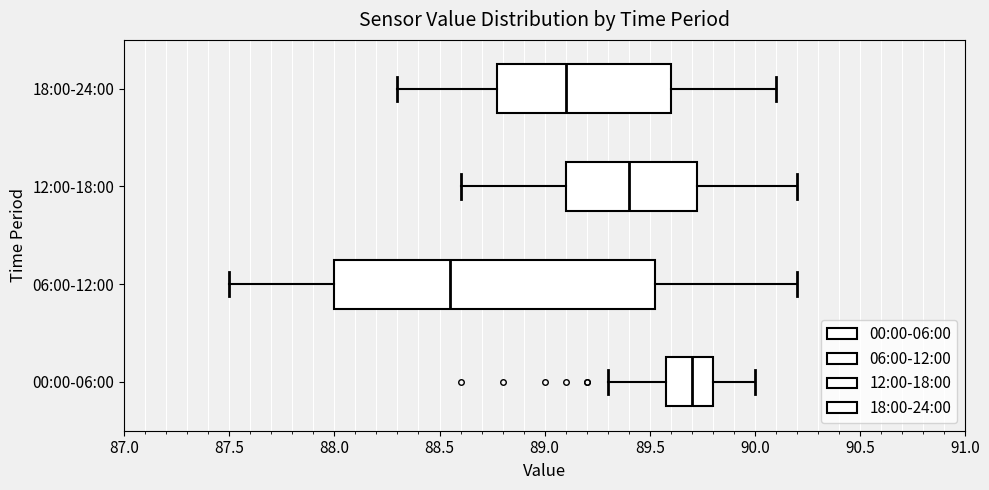

Which box is the widest, from its left edge to its right edge?

06:00-12:00